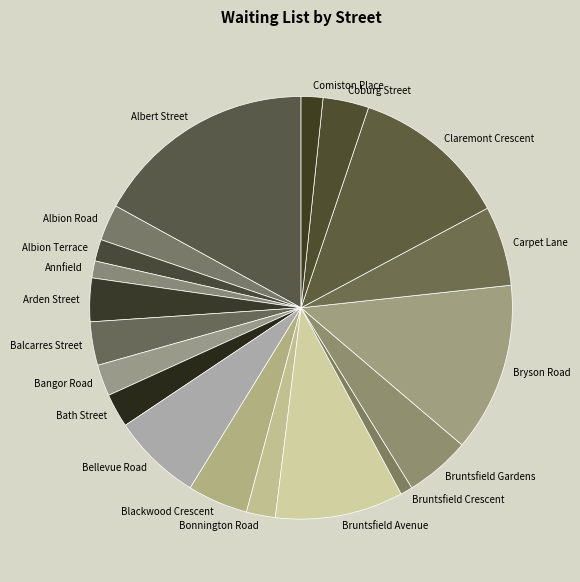

Which has a higher value, Carpet Lane or Albert Street?

Albert Street